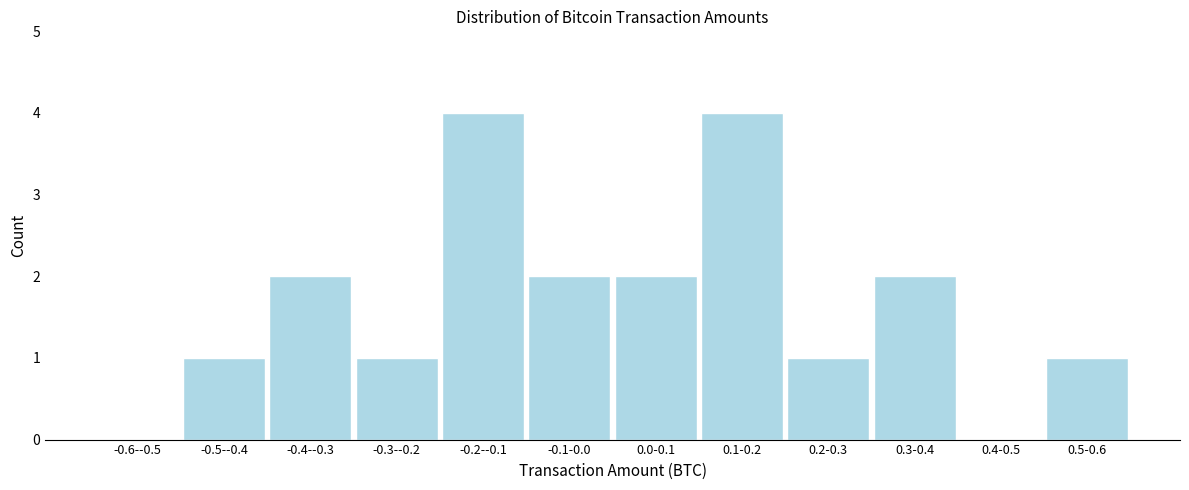

Reading left to right, extract all data points from this chart.

-0.6--0.5=0	-0.5--0.4=1	-0.4--0.3=2	-0.3--0.2=1	-0.2--0.1=4	-0.1-0.0=2	0.0-0.1=2	0.1-0.2=4	0.2-0.3=1	0.3-0.4=2	0.4-0.5=0	0.5-0.6=1